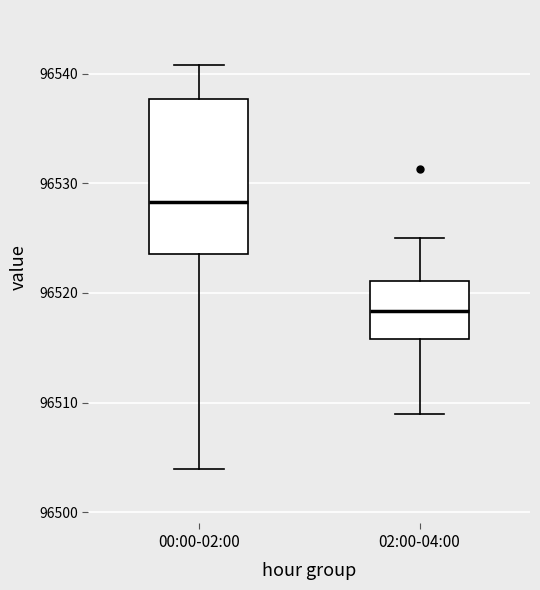

Reading left to right, transcribe this box plot: for each box, give where its median line is, the range the box spans, and where its two whiskers end, as read against the y-axis. The values are not printed on the chart, so give them approximately, as read against the axis.

00:00-02:00: median 96528, box 96524 to 96538, whiskers 96504 to 96541
02:00-04:00: median 96518, box 96516 to 96521, whiskers 96509 to 96525